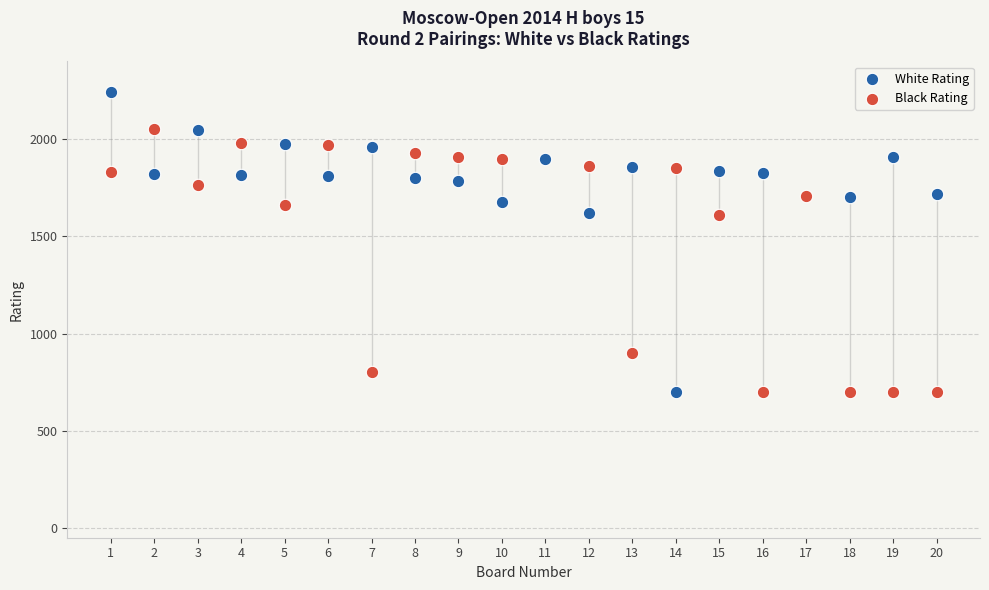

Which series contains the highest Y value?

White Rating